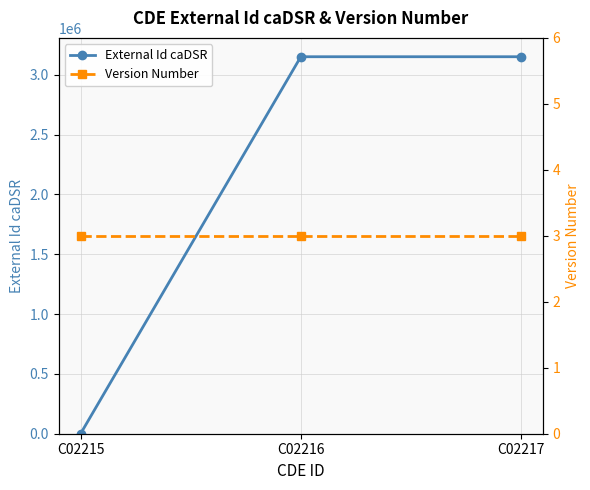

List the labels in order of External Id caDSR value, smallest first.

C02215, C02217, C02216